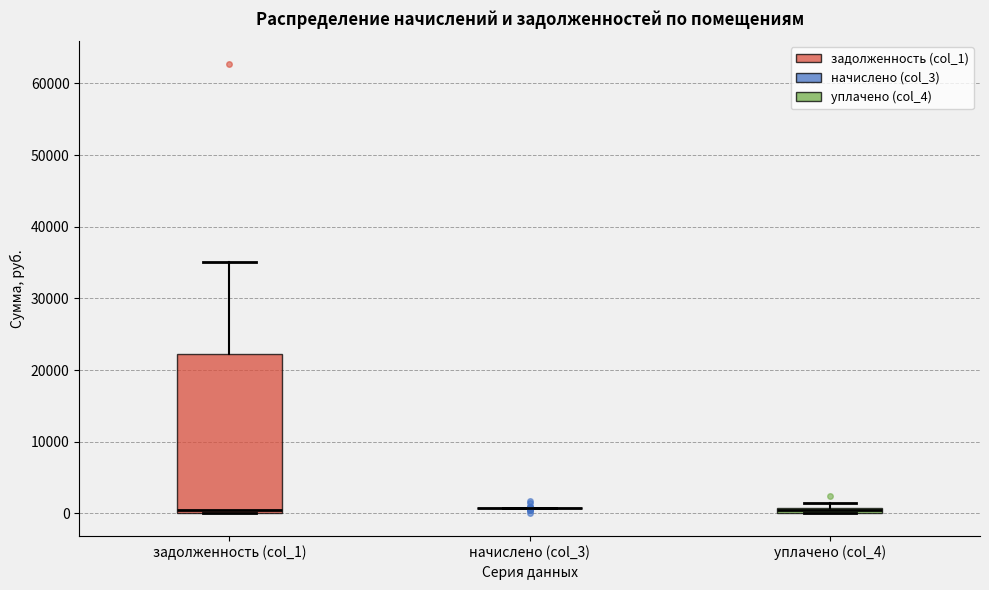

Where is the upper edge of the box for уплачено (col_4) on the y-axis? The values are not printed on the chart, so give them approximately, as read against the axis.

1000